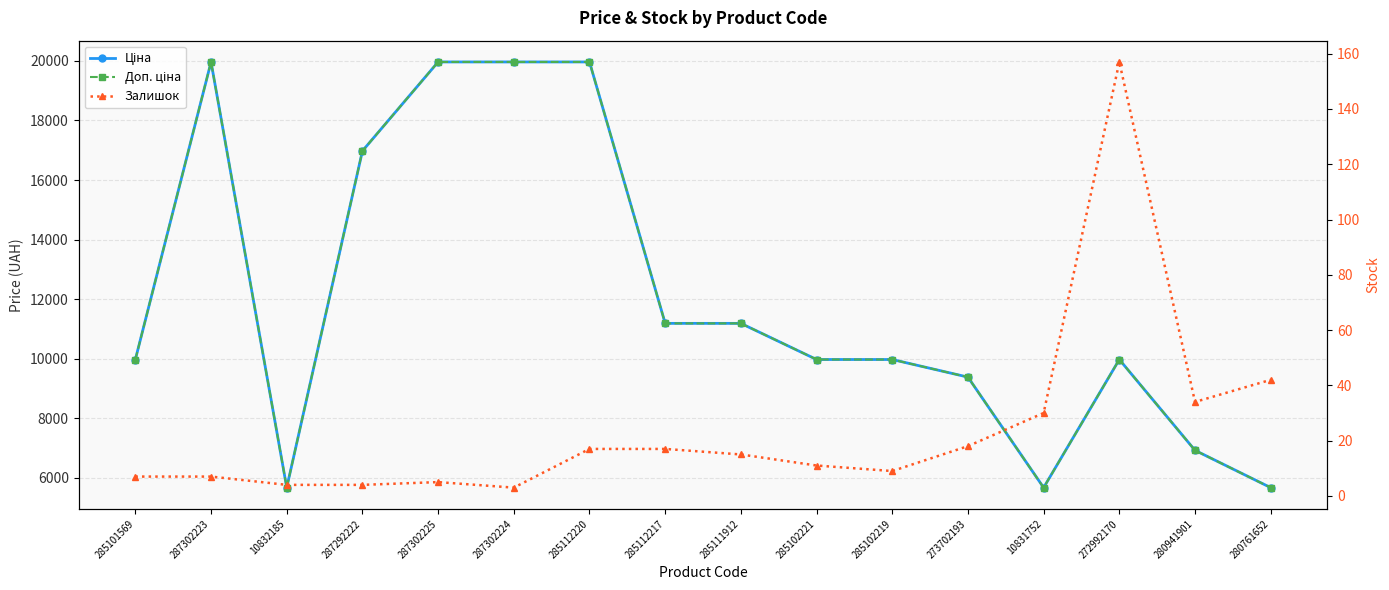

How many lines are shown in the chart?

3